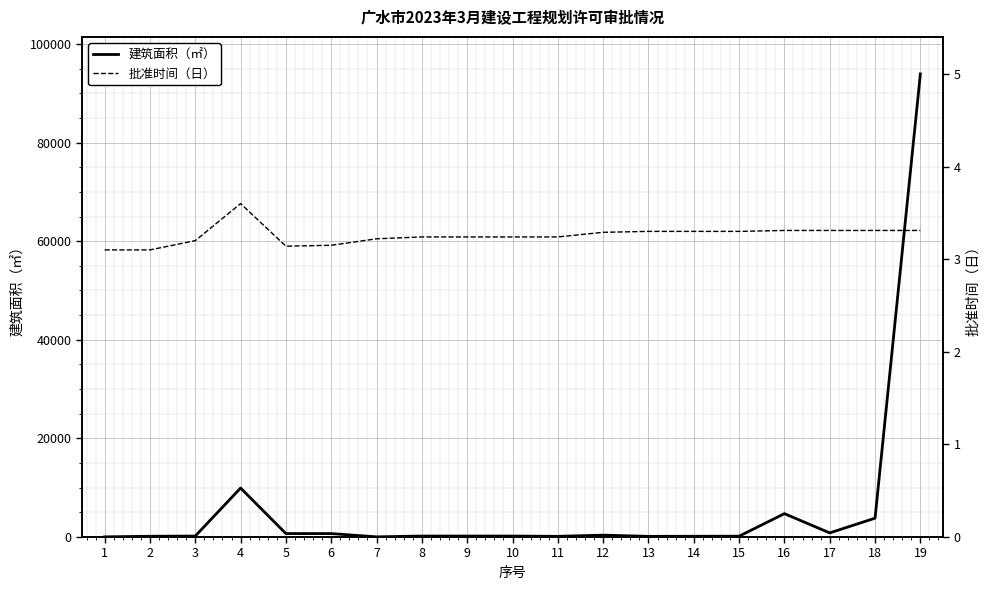

Rank the series at 12 from highest to lowest value.

建筑面积（㎡）, 批准时间（日）